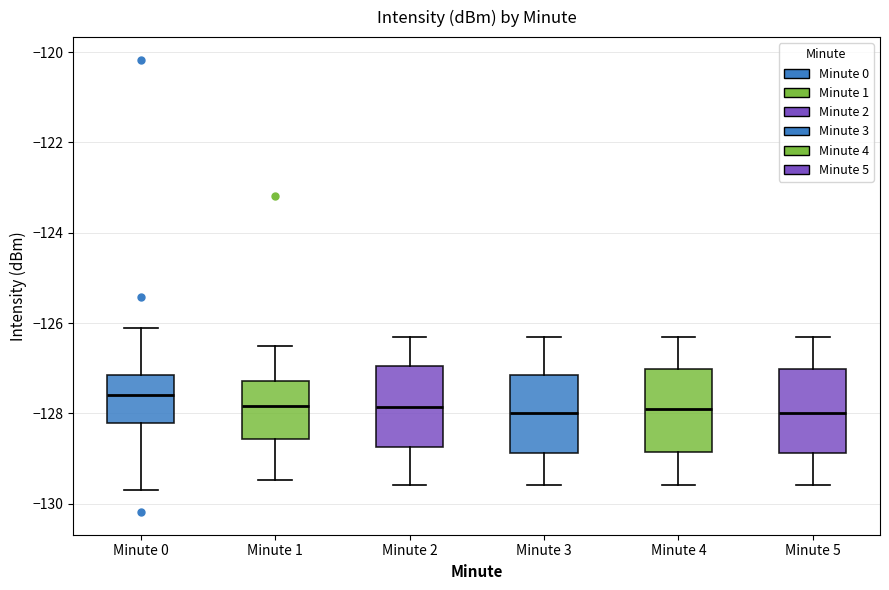

Which box's median line is the highest?

Minute 0